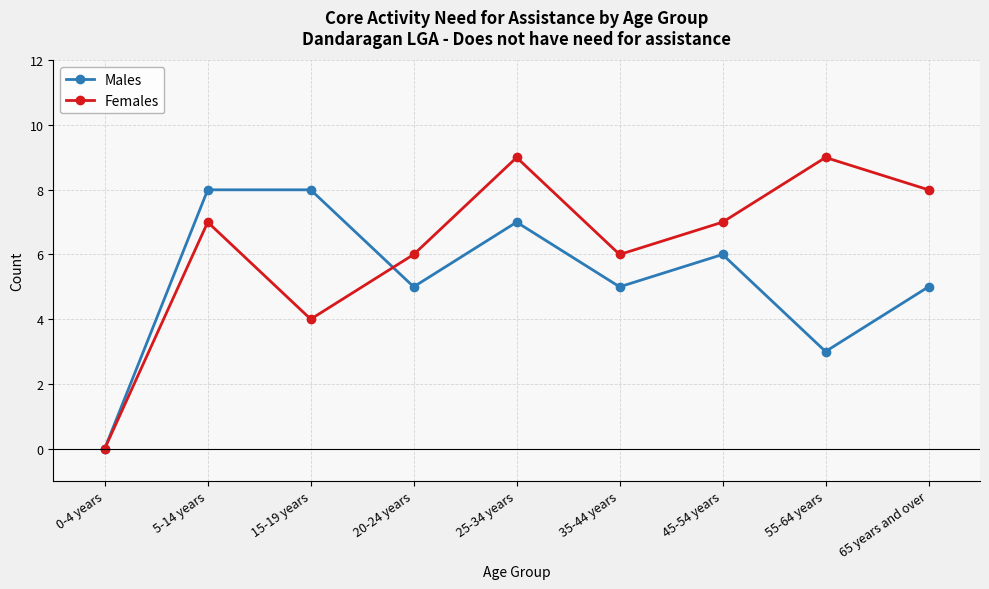

Count the number of categories in the chart.

9